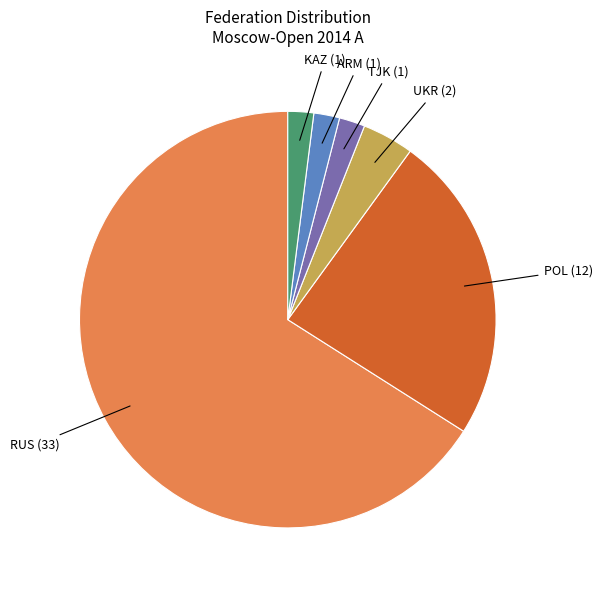

Is there a majority slice in this chart?

Yes